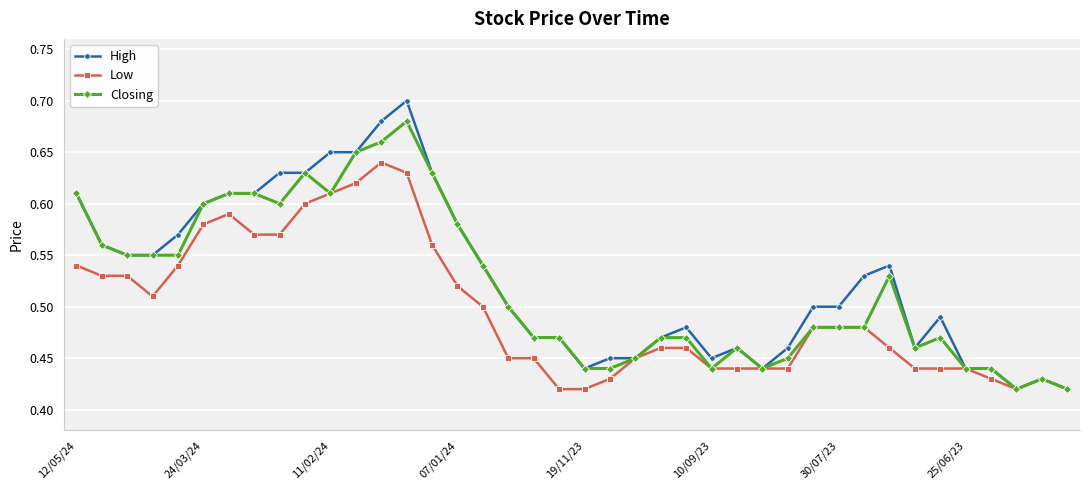

True or false: Low has more than 0 interior local peaks.

True